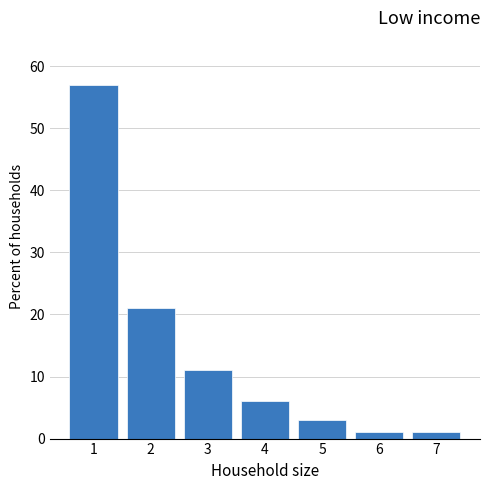

Reading left to right, transcribe all the data shown in this chart.

57	21	11	6	3	1	1